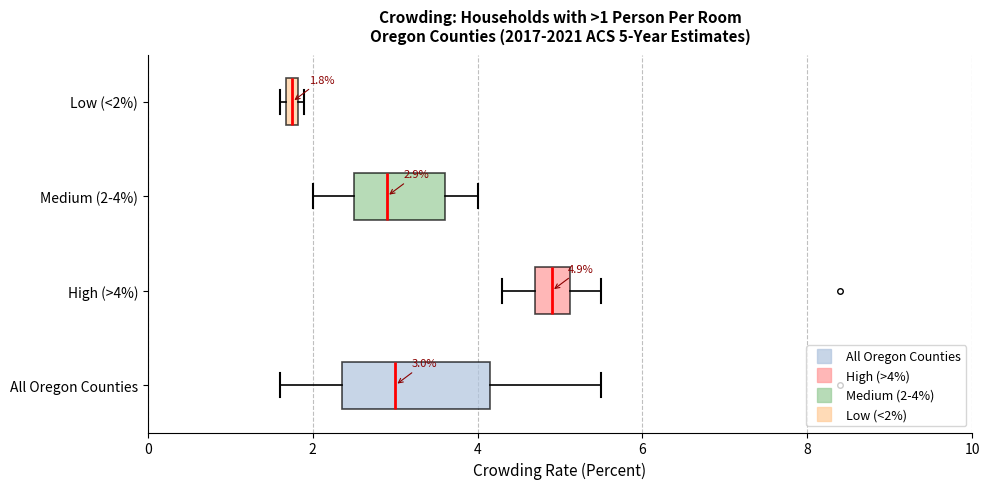

Which box has the furthest to the right median line?

High (>4%)